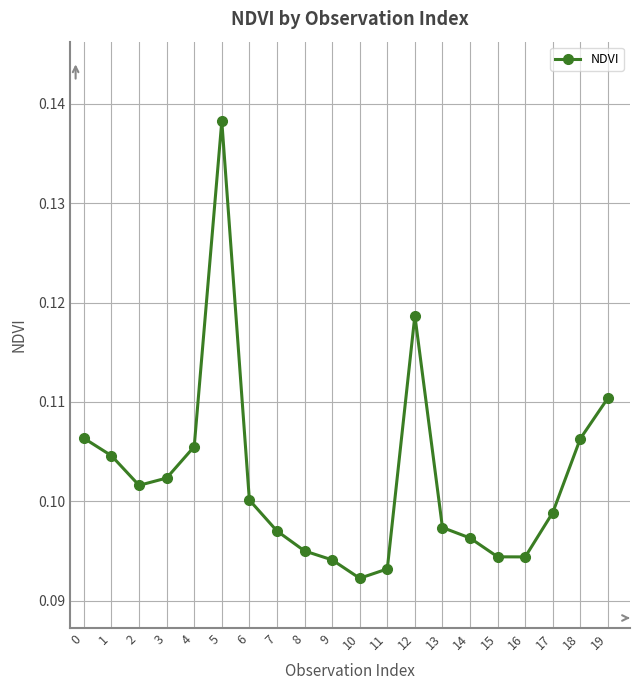

Which label corresponds to the largest value in the chart?

5